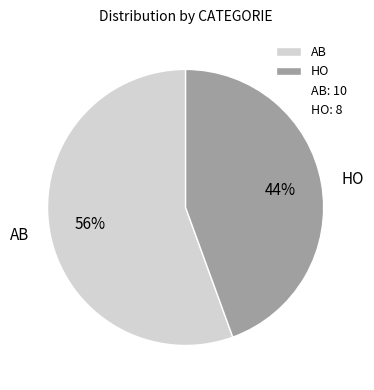

Which slice represents more than half of the pie?

AB